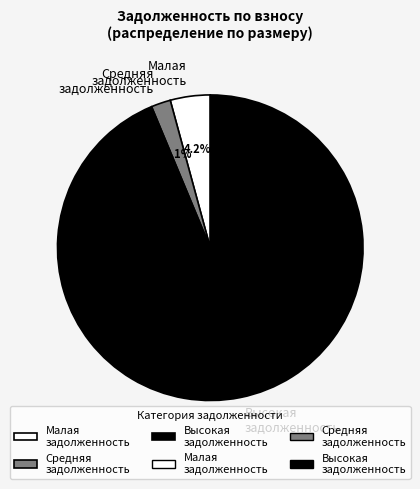

Is there any slice that represents more than half of the pie?

Yes